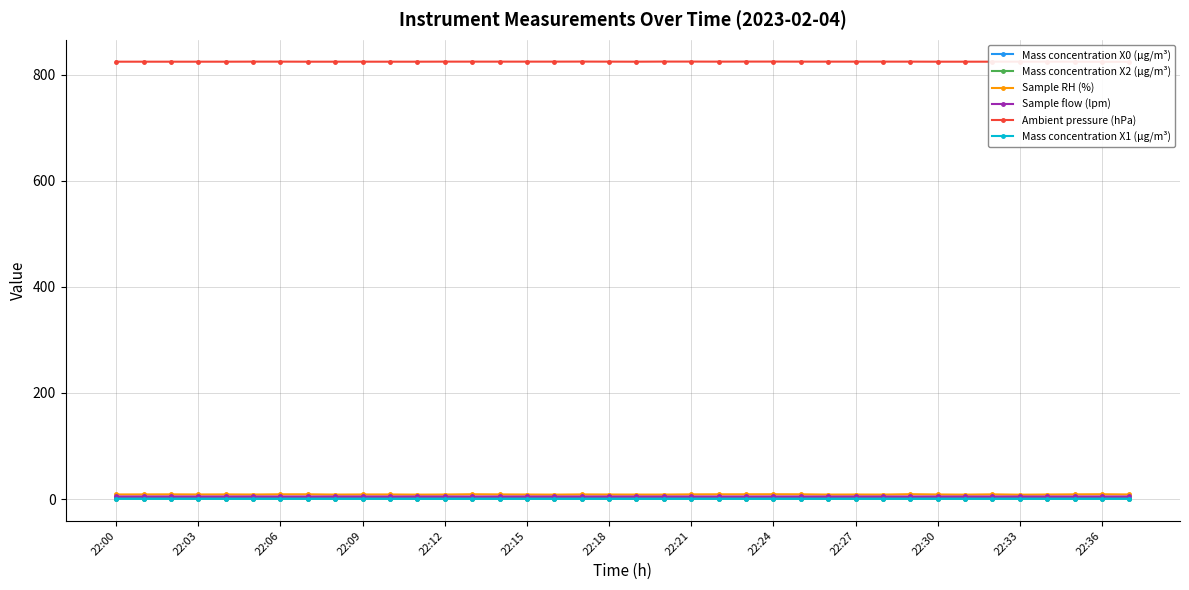

How many distinct data groups are displayed?

6